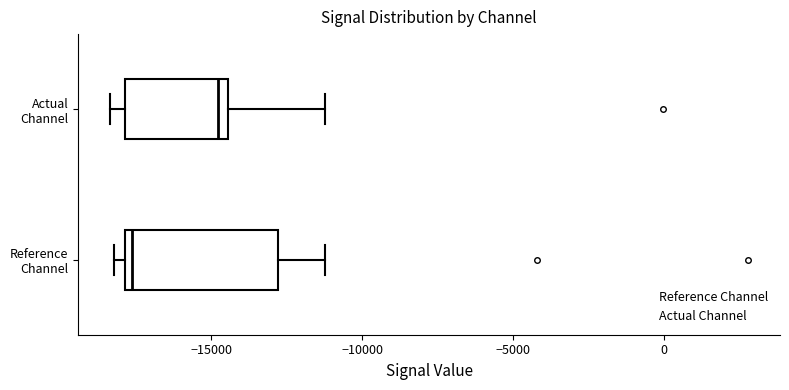

Where is the left edge of the box for Reference Channel on the x-axis? The values are not printed on the chart, so give them approximately, as read against the axis.

-18000